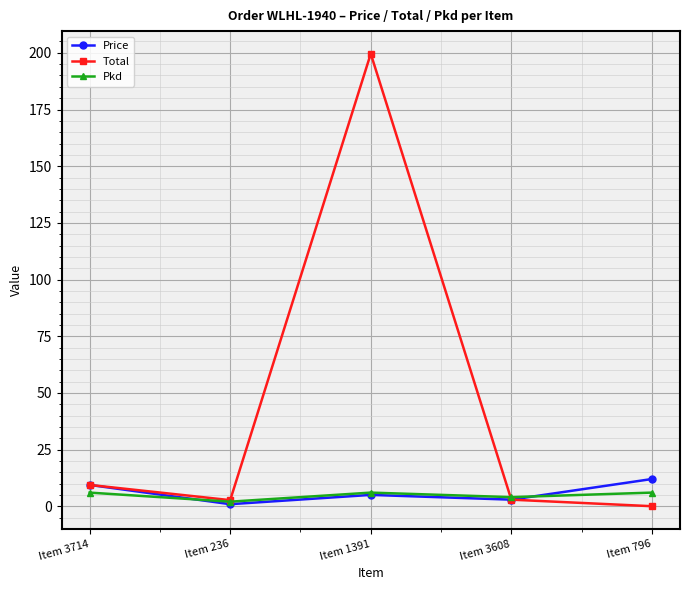

Which series has the widest spread of values?

Total